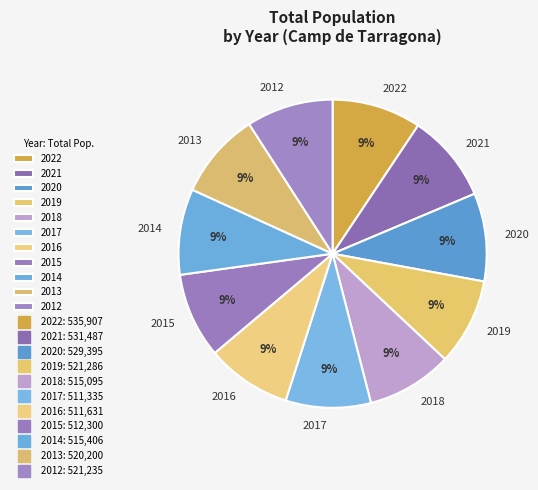

Is there a majority slice in this chart?

No